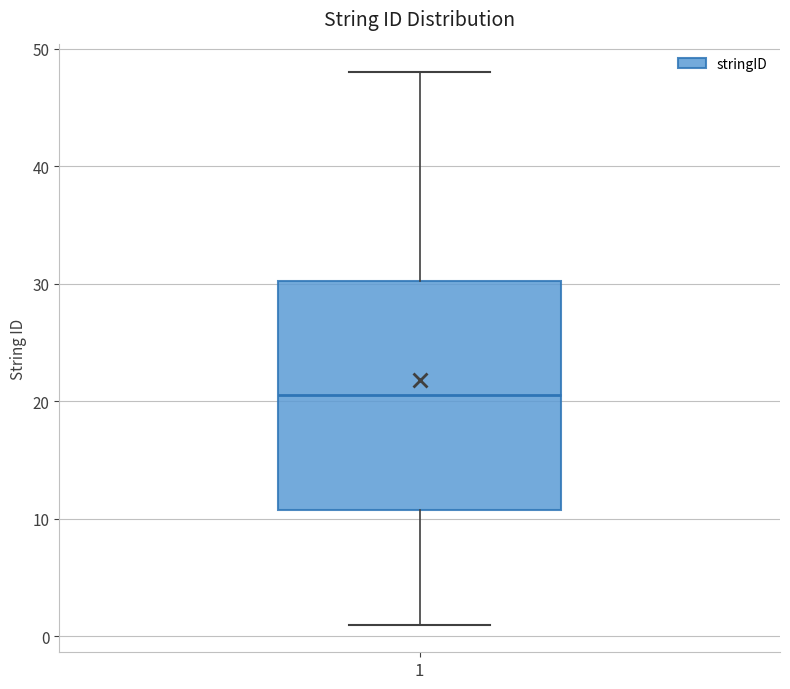

Where does the lower whisker of the box at x = 1 end on the y-axis? The values are not printed on the chart, so give them approximately, as read against the axis.

1